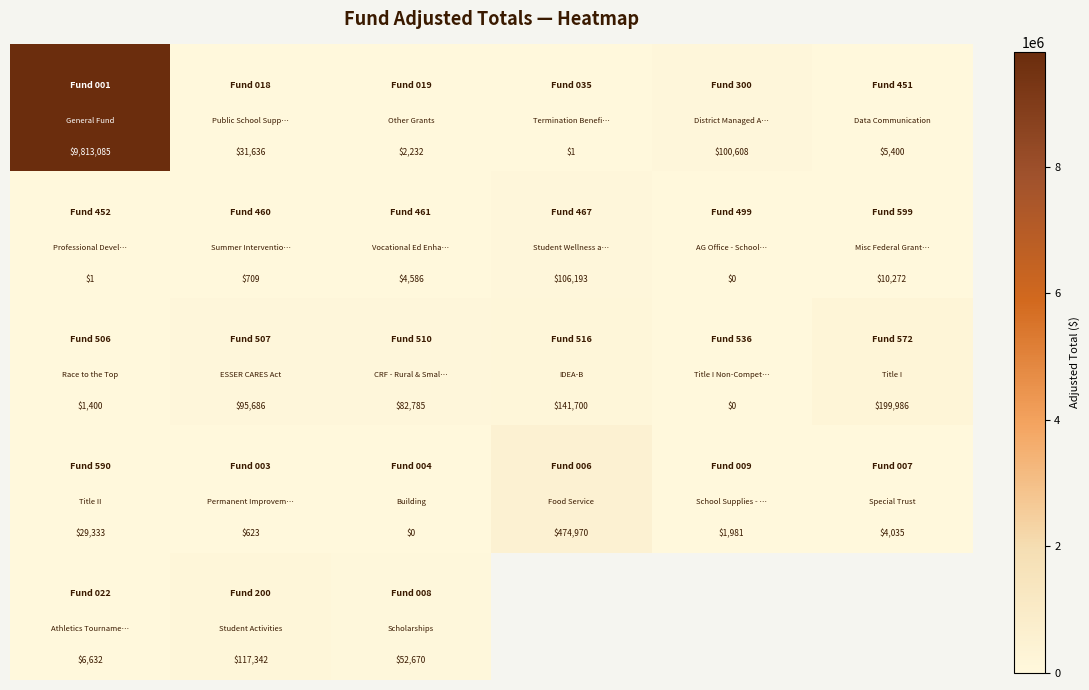

Count the number of data series in this chart.

5